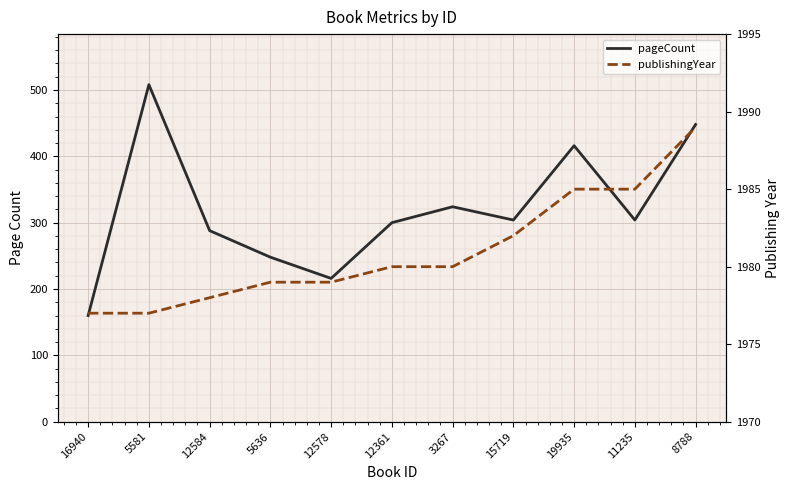

Reading right to left, transcribe all the data shown in this chart.

pageCount: 448	304	416	304	324	300	216	248	288	508	160
publishingYear: 1989	1985	1985	1982	1980	1980	1979	1979	1978	1977	1977